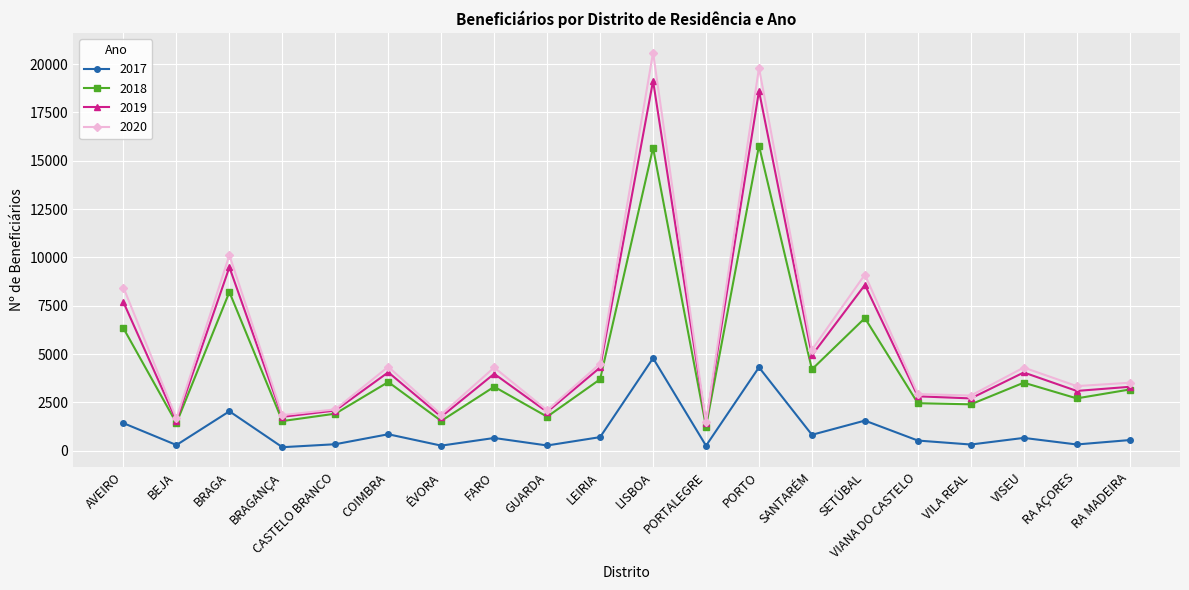

True or false: 2020 has a value of 13068 at PORTO.

False